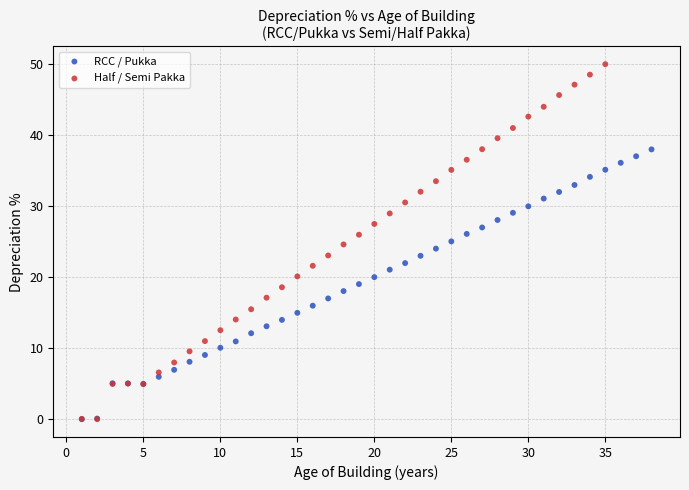

Which series has the largest Y range (max minus min)?

Half / Semi Pakka